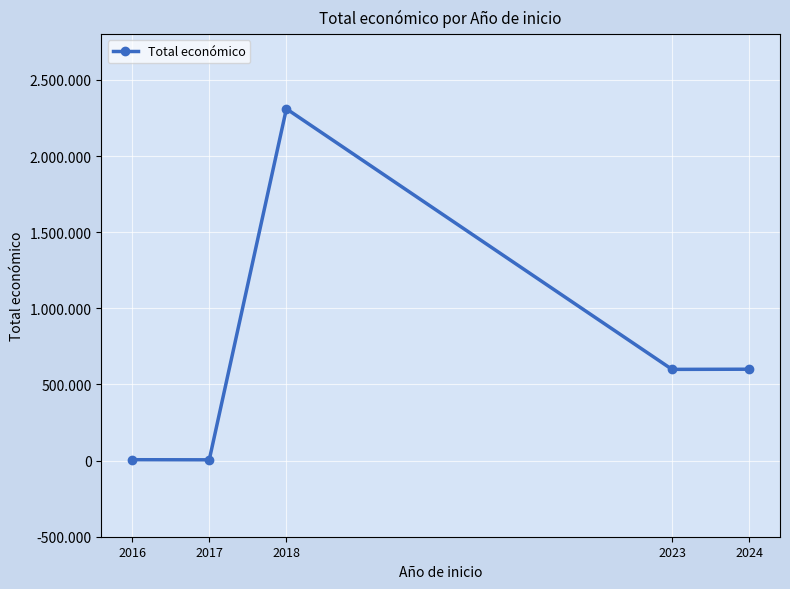

Is this an area chart (filled region under the line)?

No